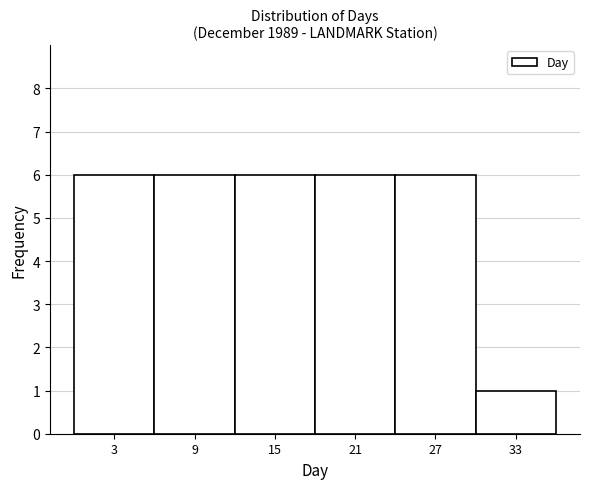

Reading left to right, transcribe all the data shown in this chart.

3=6	9=6	15=6	21=6	27=6	33=1